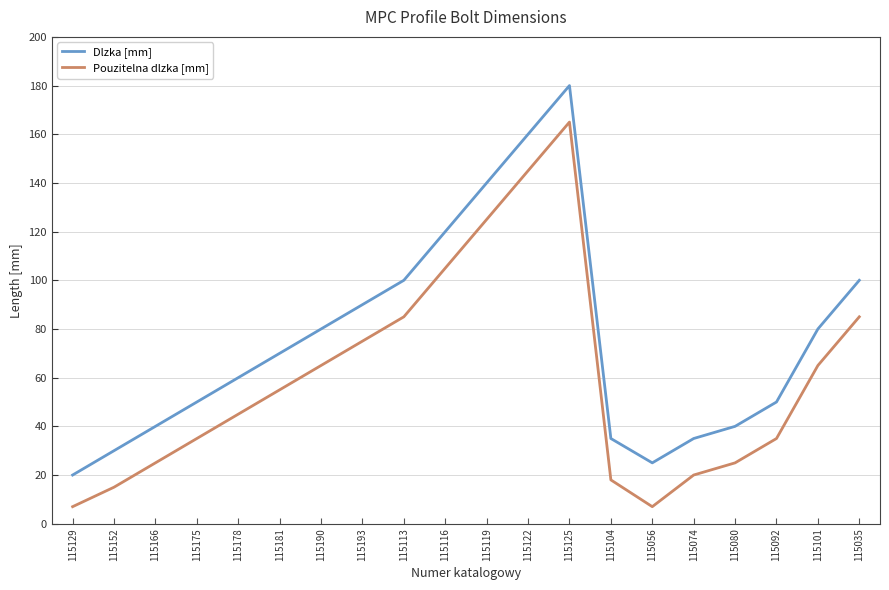

What position from the right is 115101?

2